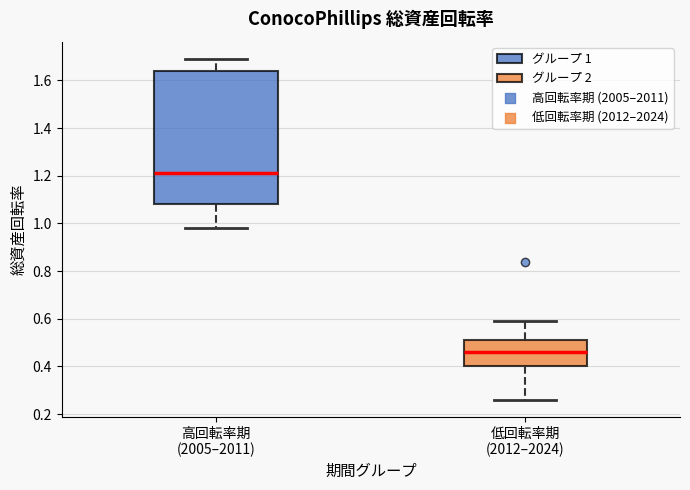

Reading left to right, transcribe this box plot: for each box, give where its median line is, the range the box spans, and where its two whiskers end, as read against the y-axis. The values are not printed on the chart, so give them approximately, as read against the axis.

高回転率期 (2005–2011): median 1.22, box 1.08 to 1.64, whiskers 0.98 to 1.70
低回転率期 (2012–2024): median 0.46, box 0.40 to 0.52, whiskers 0.26 to 0.60